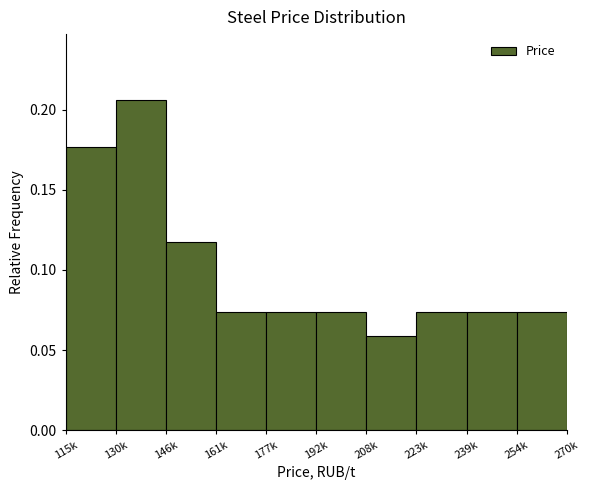

What is the sum of all values?

1.0